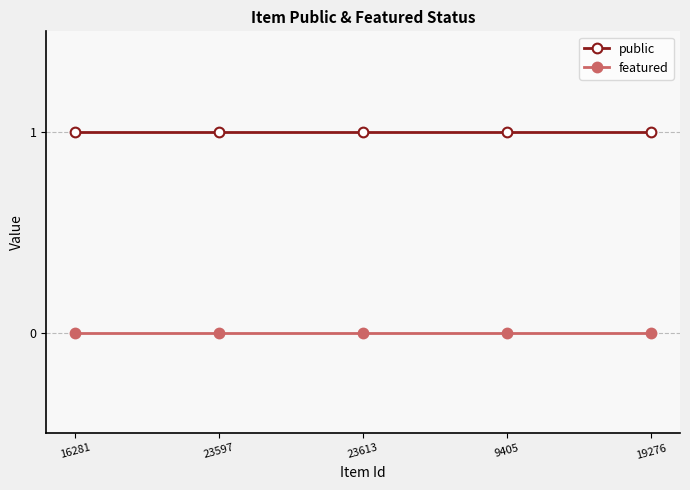

Is this an area chart (filled region under the line)?

No